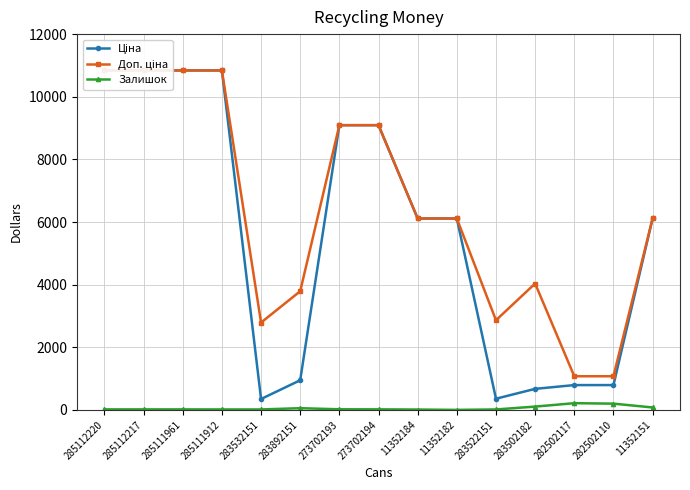

True or false: Залишок has more than 2 interior local peaks.

False